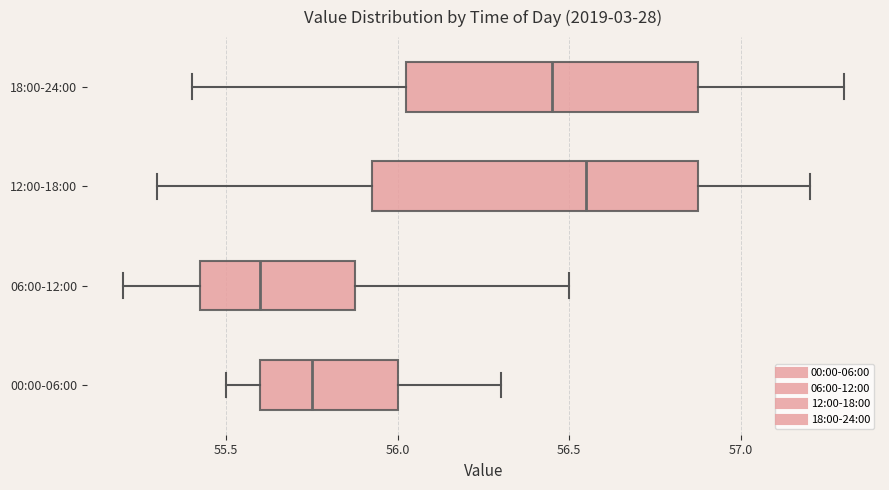

Which box's median line is the furthest to the left?

06:00-12:00